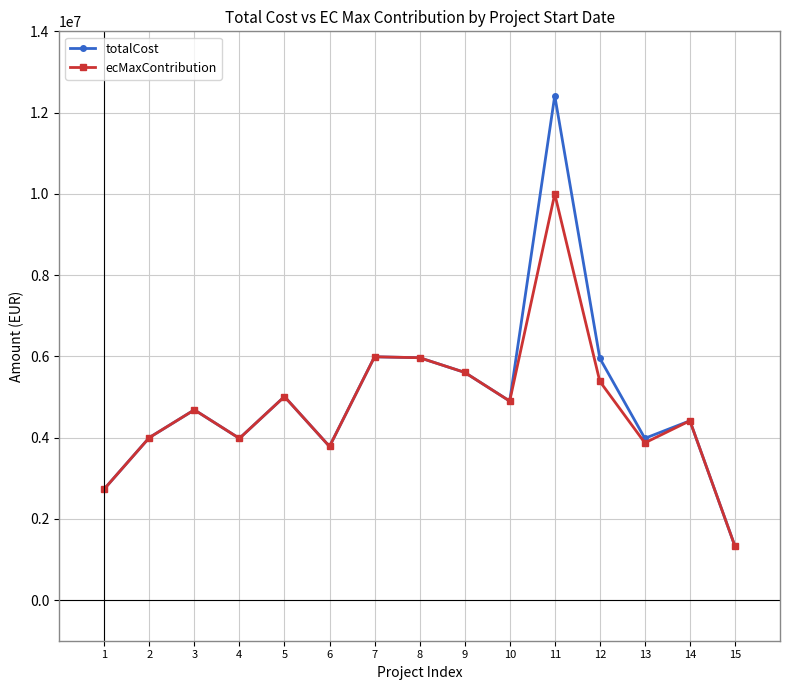

Is it true that ecMaxContribution equals 1589066.2 at 13?

False